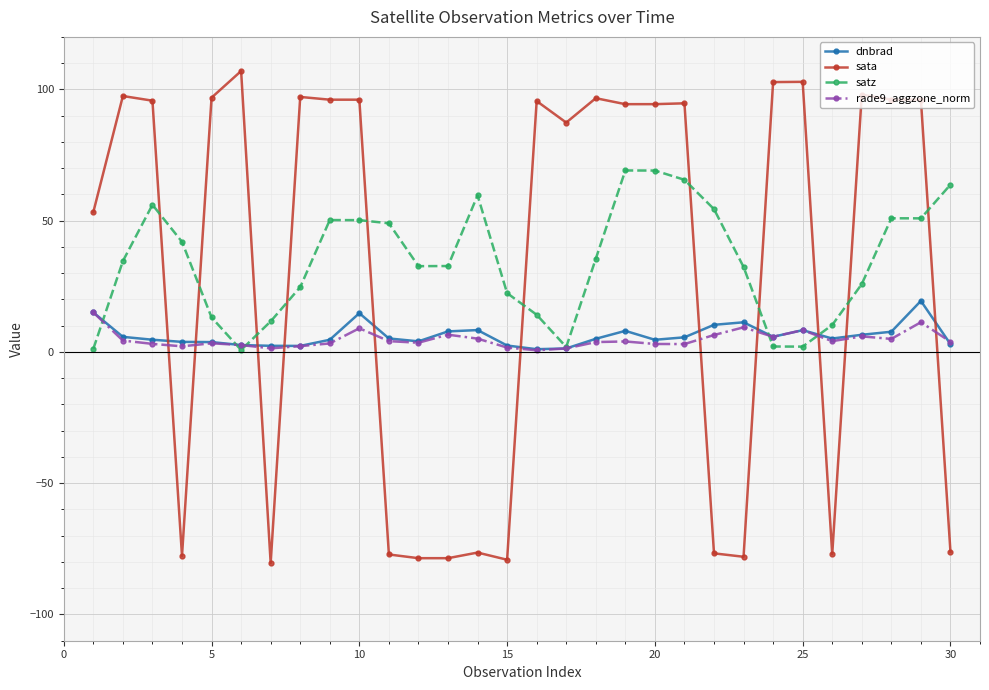

What is the maximum value for dnbrad?

19.4